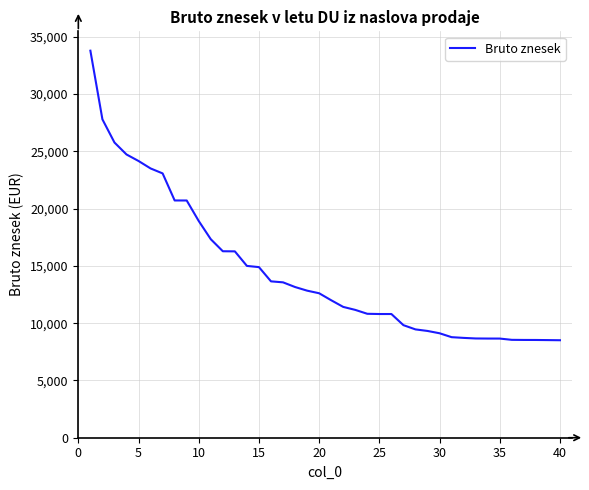

What is the difference between the maximum and minimum values?

25280.1